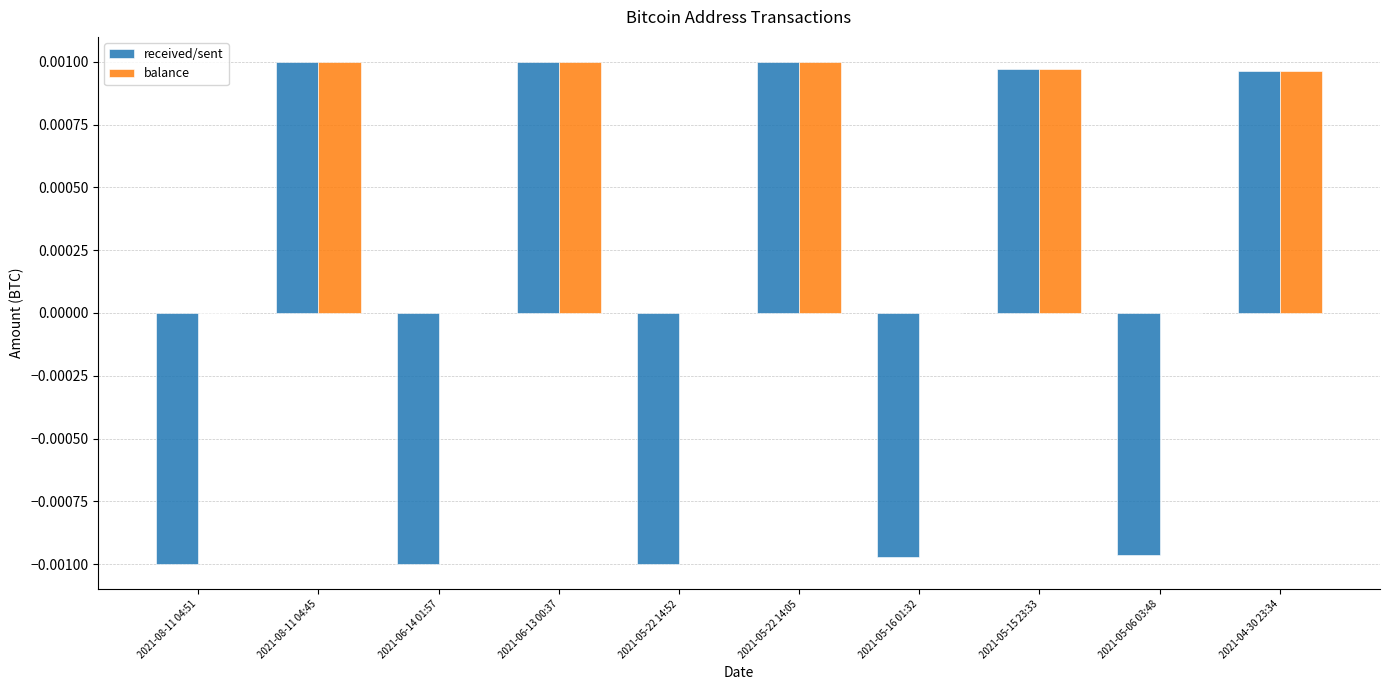

Is the value of balance at 2021-05-06 03:48 greater than the value of received/sent at 2021-05-06 03:48?

Yes